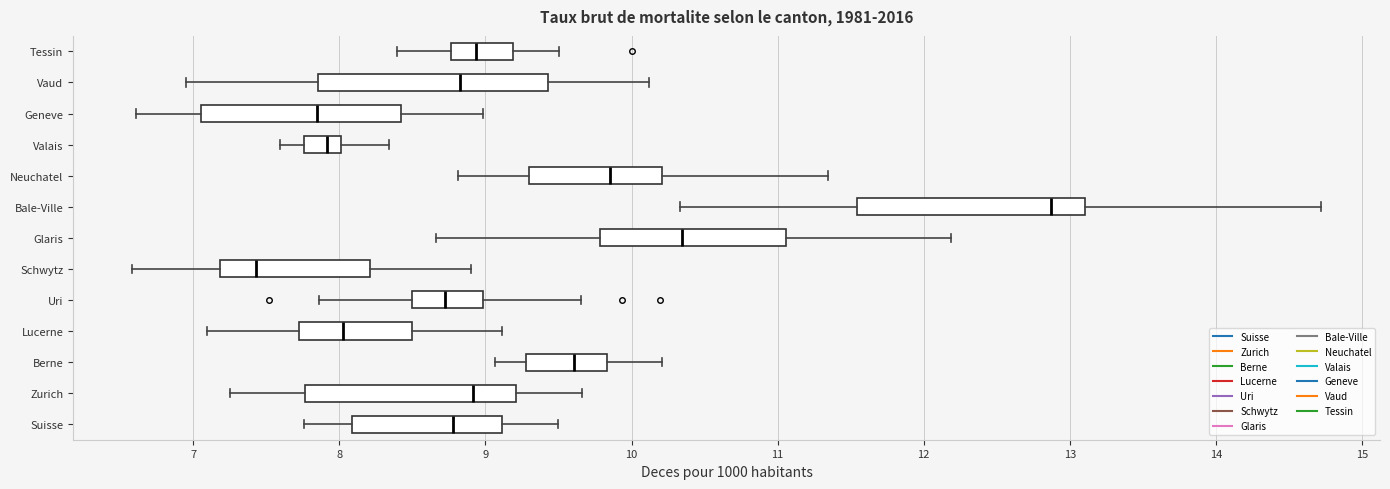

Which box has the furthest to the right median line?

Bale-Ville